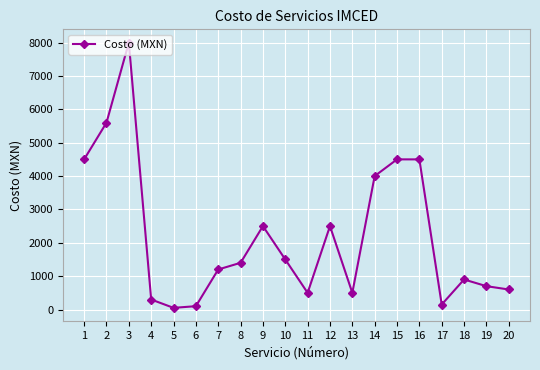

At which label does the data first exceed 1400?

1